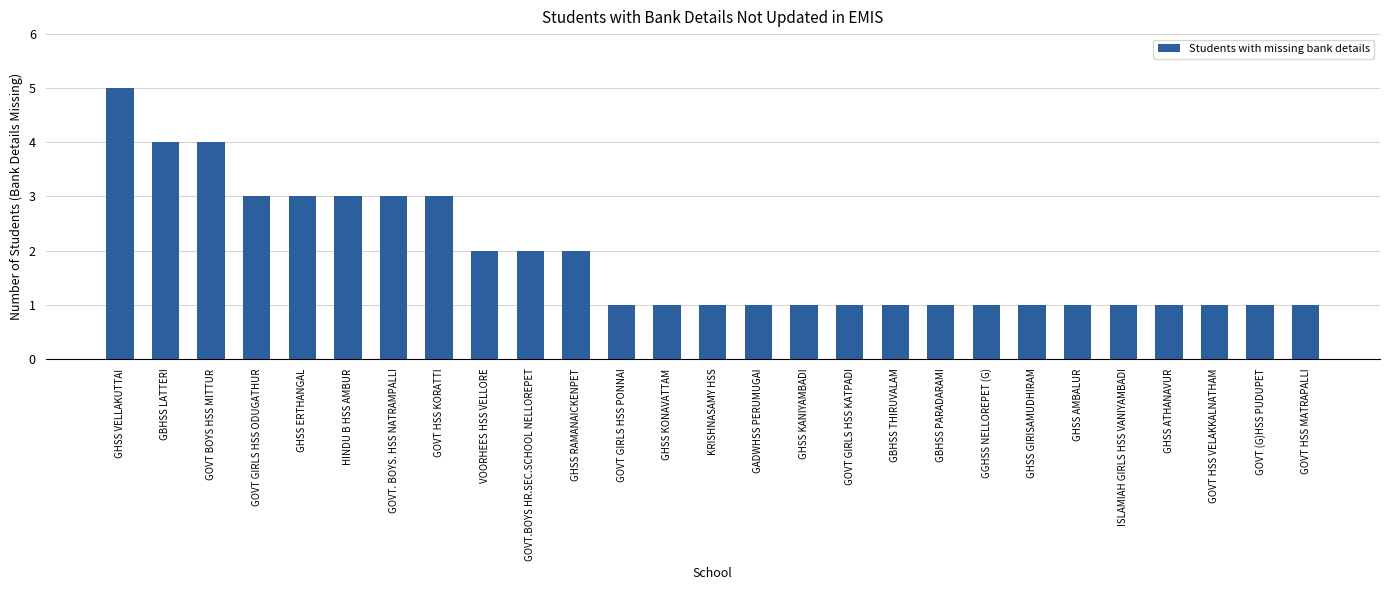

Are the bars horizontal?

No